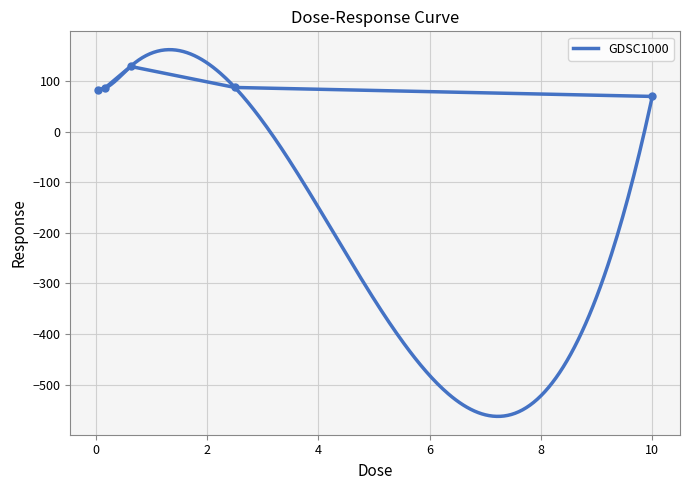

Between 0.15625 and 2.5, which is larger?

2.5